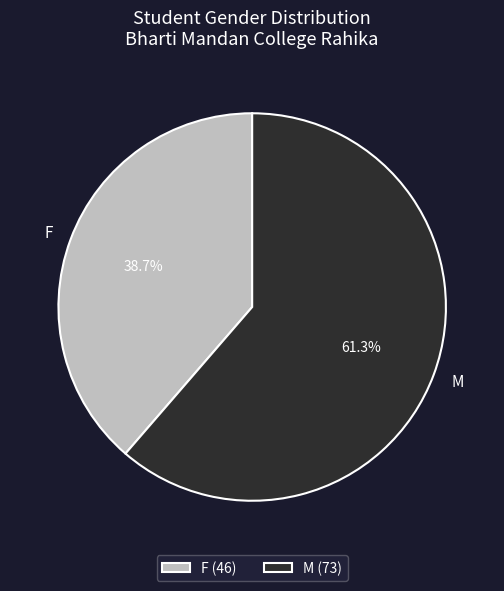

What percentage is the F slice, to the nearest percent?

39%